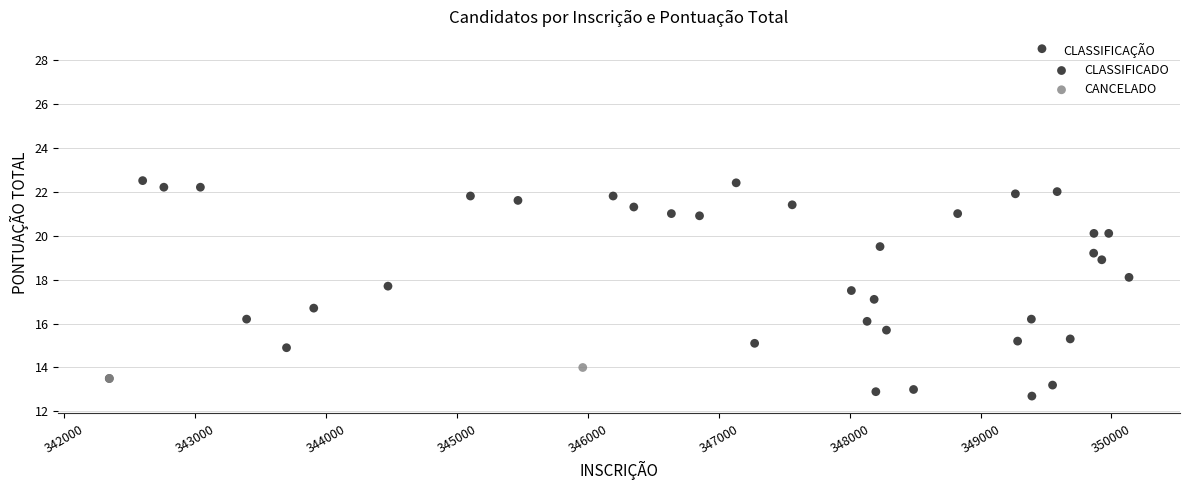

What are all the series names shown in the legend?

CLASSIFICADO, CANCELADO